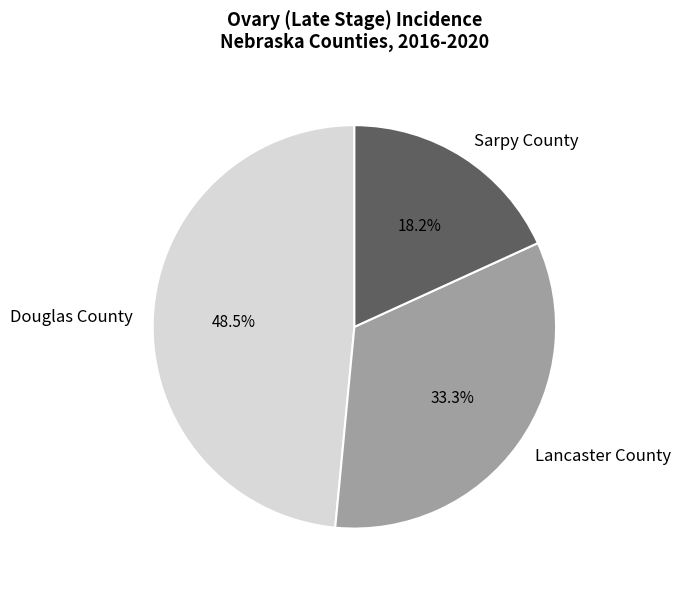

Which slice is the largest?

Douglas County